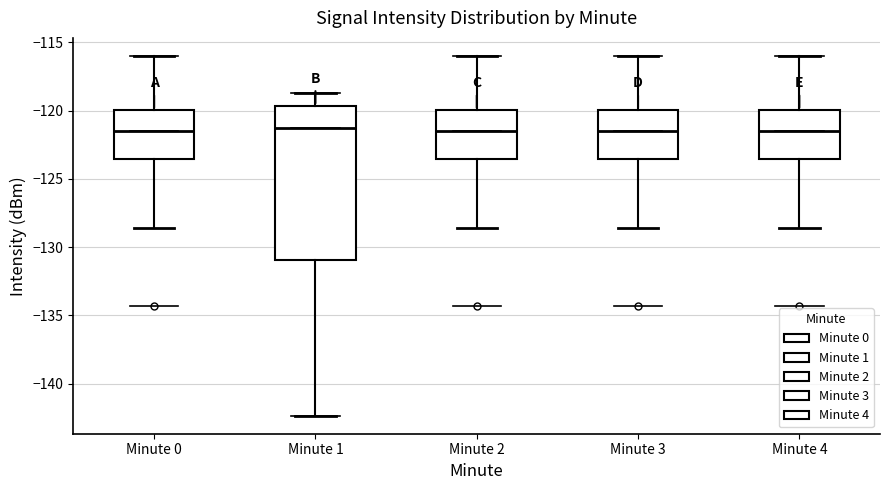

Reading left to right, read every box against the y-axis: the position of its median line, the range the box covers, and the ends of its whiskers. The values are not printed on the chart, so give them approximately, as read against the axis.

Minute 0: median -121.5, box -123.5 to -120.0, whiskers -128.5 to -116.0
Minute 1: median -121.5, box -131.0 to -119.5, whiskers -142.5 to -118.5
Minute 2: median -121.5, box -123.5 to -120.0, whiskers -128.5 to -116.0
Minute 3: median -121.5, box -123.5 to -120.0, whiskers -128.5 to -116.0
Minute 4: median -121.5, box -123.5 to -120.0, whiskers -128.5 to -116.0